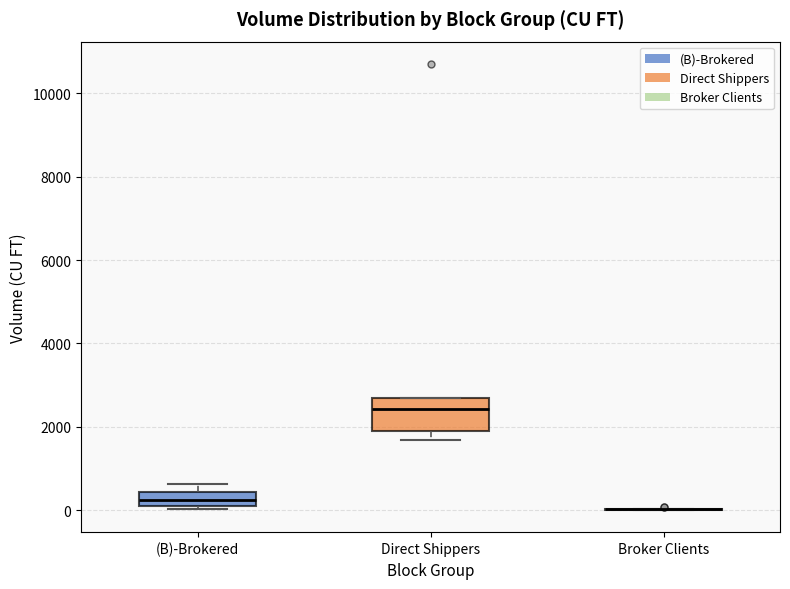

Reading left to right, read every box against the y-axis: the position of its median line, the range the box covers, and the ends of its whiskers. The values are not printed on the chart, so give them approximately, as read against the axis.

(B)-Brokered: median 200, box 0 to 400, whiskers 0 (just below the box's lower edge) to 600
Direct Shippers: median 2400, box 1800 to 2600, whiskers 1600 to 2600
Broker Clients: box collapsed to a line at 0, whiskers 0 to 0